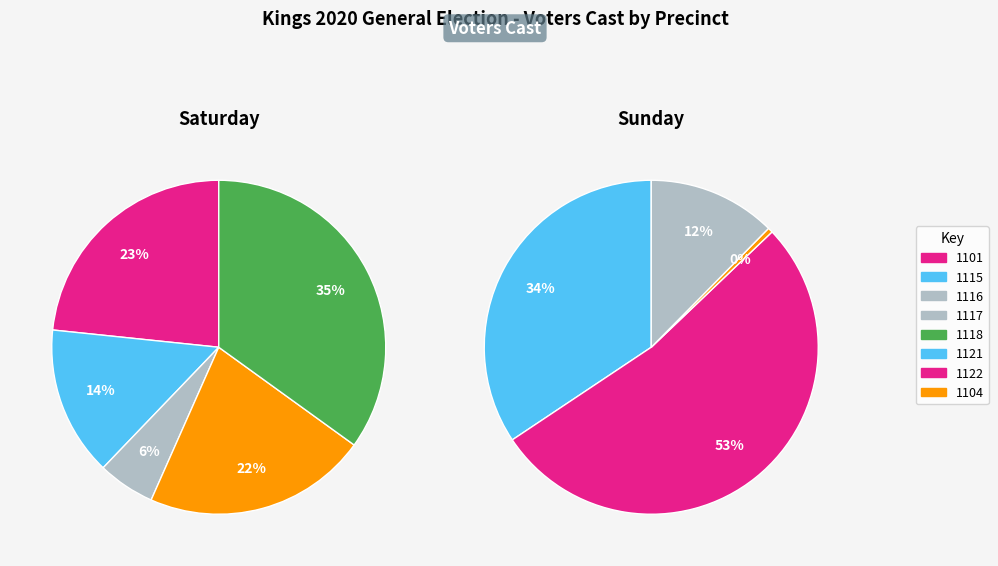

How many slices are in this pie chart?

8